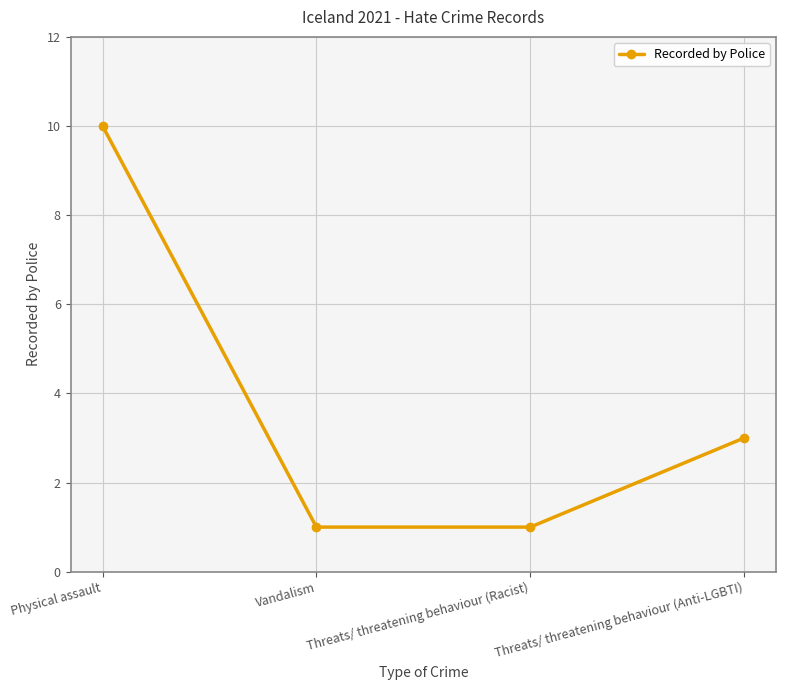

What is the label of the 4th point from the left?

Threats/ threatening behaviour (Anti-LGBTI)